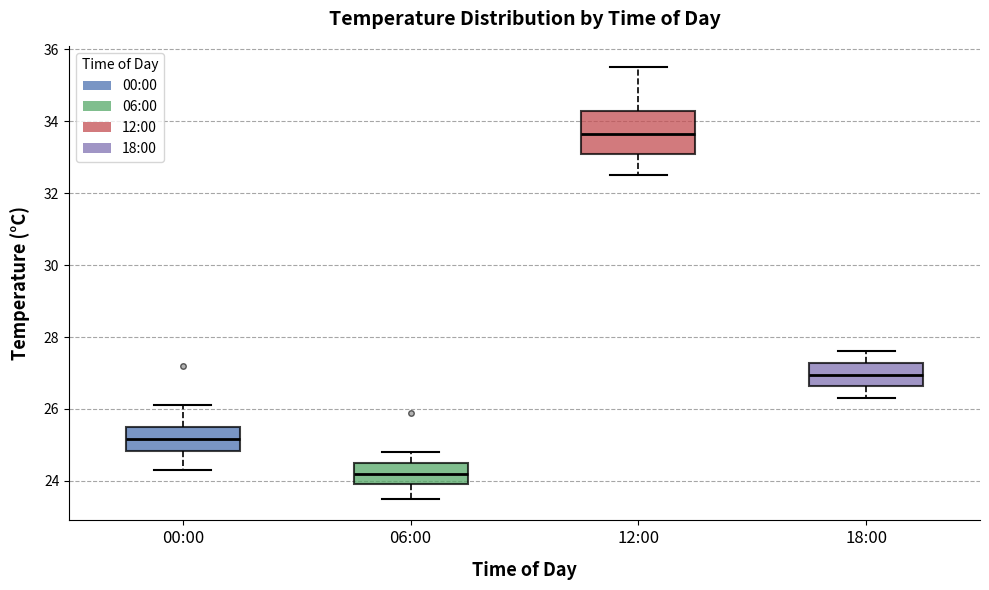

Reading left to right, transcribe this box plot: for each box, give where its median line is, the range the box spans, and where its two whiskers end, as read against the y-axis. The values are not printed on the chart, so give them approximately, as read against the axis.

00:00: median 25.2, box 24.8 to 25.6, whiskers 24.4 to 26.2
06:00: median 24.2, box 24.0 to 24.6, whiskers 23.6 to 24.8
12:00: median 33.6, box 33.2 to 34.2, whiskers 32.6 to 35.6
18:00: median 27.0, box 26.6 to 27.2, whiskers 26.4 to 27.6